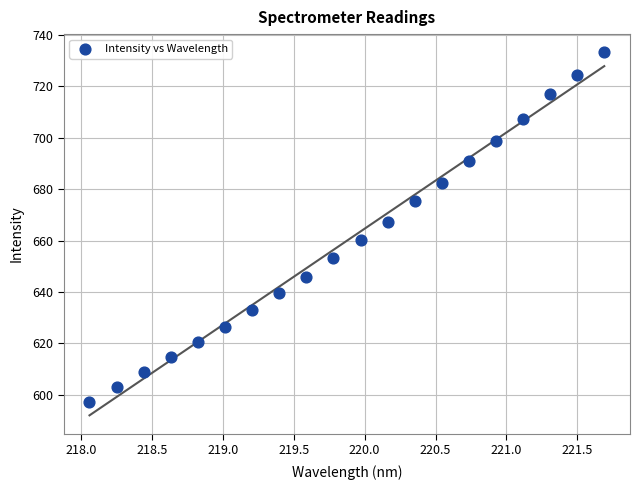

What Y value in the scatter plot is closest to 665?

667.1